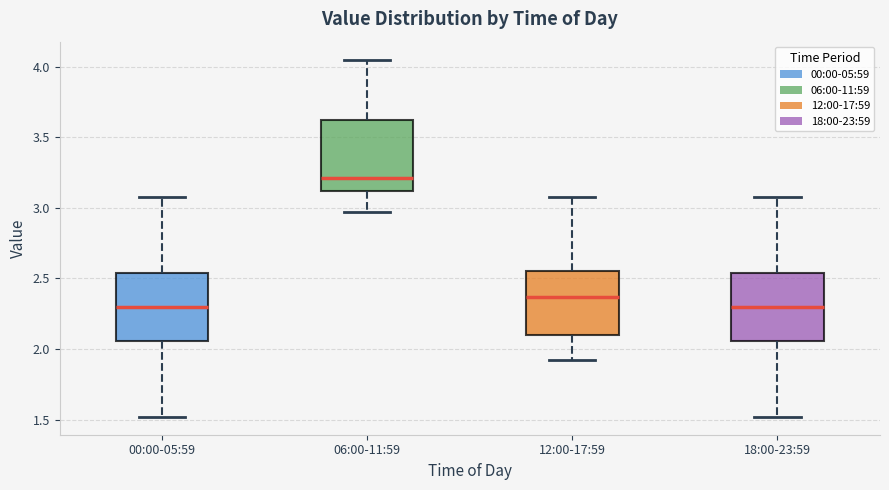

Which box's median line is the highest?

06:00-11:59